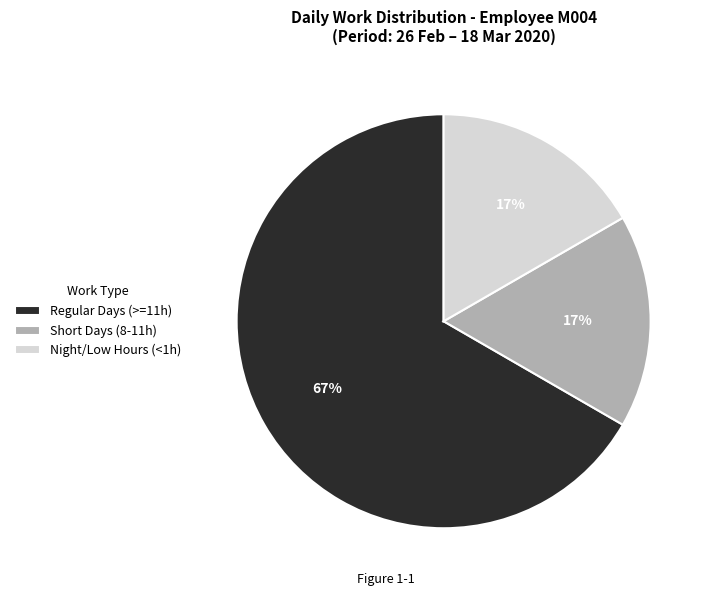

Is the sum of Regular Days (>=11h) and Night/Low Hours (<1h) greater than half?

Yes